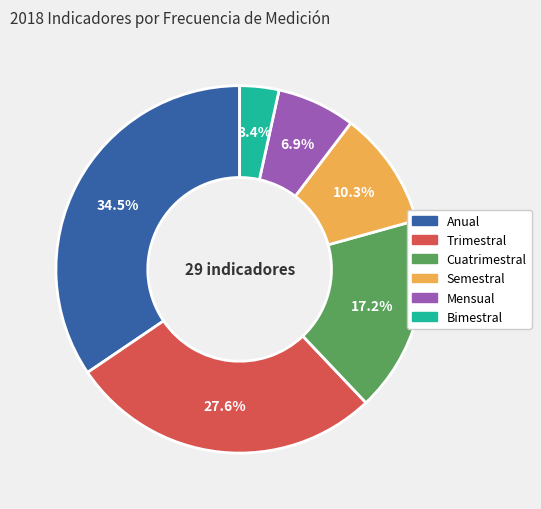

Which category has the smallest portion of the pie?

Bimestral